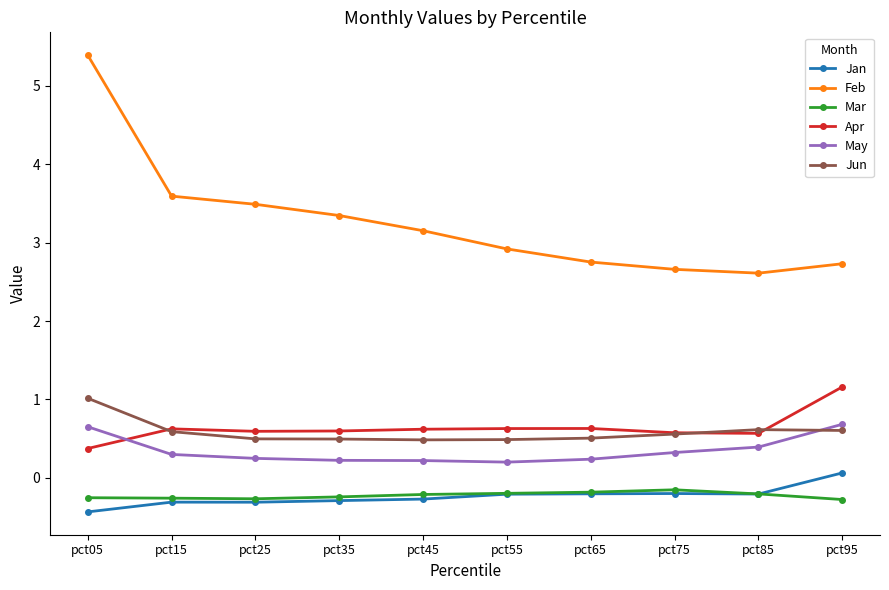

True or false: Feb has a value of 2.6 at pct85.

True